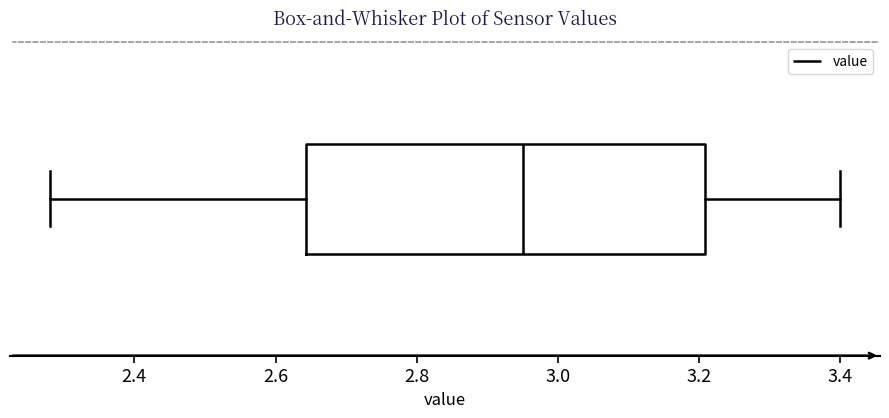

Read this box plot against the x-axis: the position of the median line, the range covered by the box, and the ends of both whiskers. The values are not printed on the chart, so give them approximately, as read against the axis.

median 2.96, box 2.64 to 3.20, whiskers 2.28 to 3.40